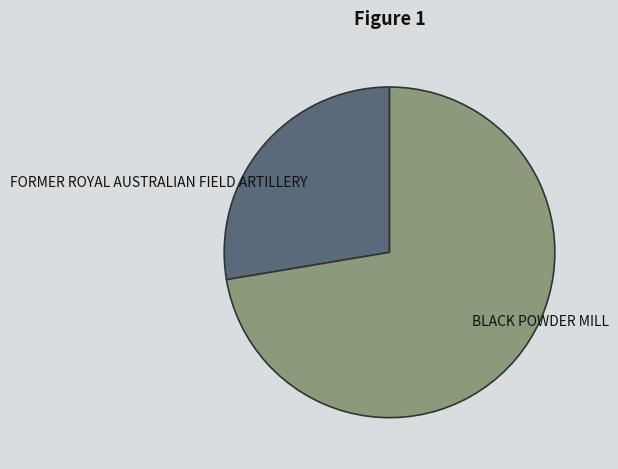

How many slices are in this pie chart?

2